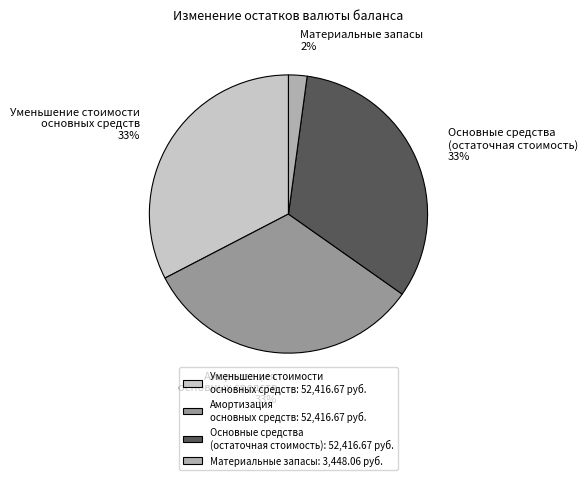

What percentage is the Уменьшение стоимости основных средств slice, to the nearest percent?

33%